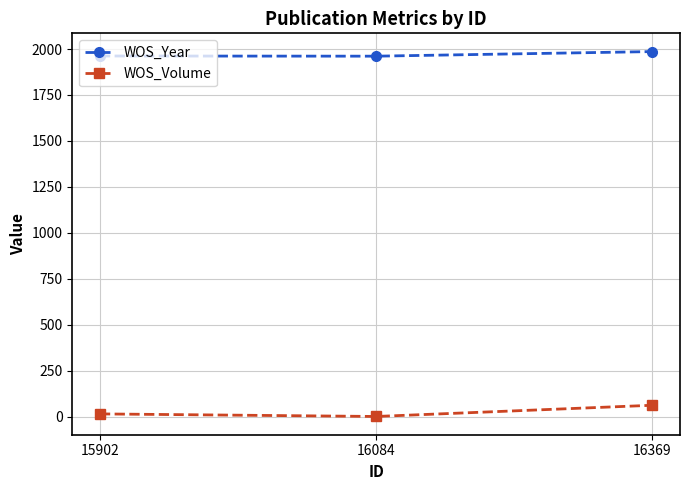

What is the greatest value displayed?

1986